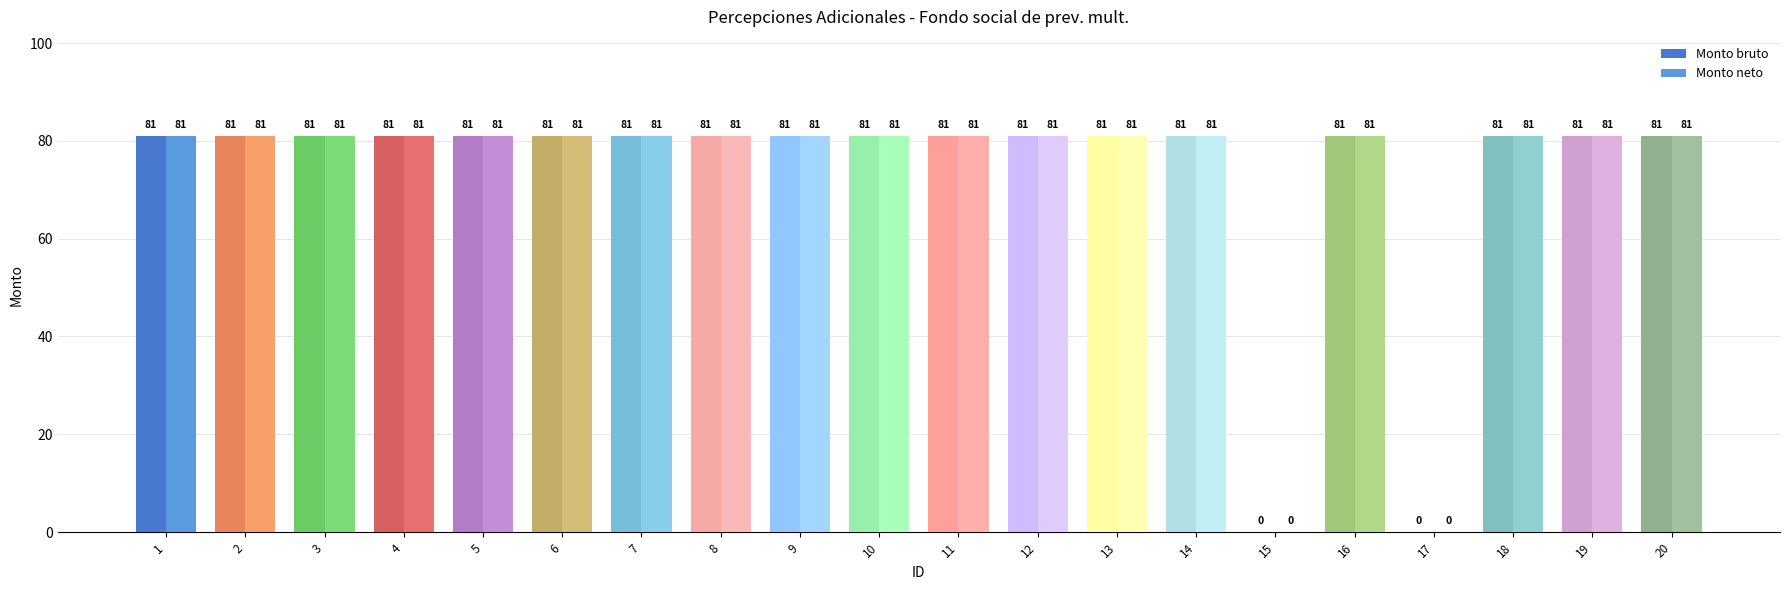

What is the total value across all series at 16?

162